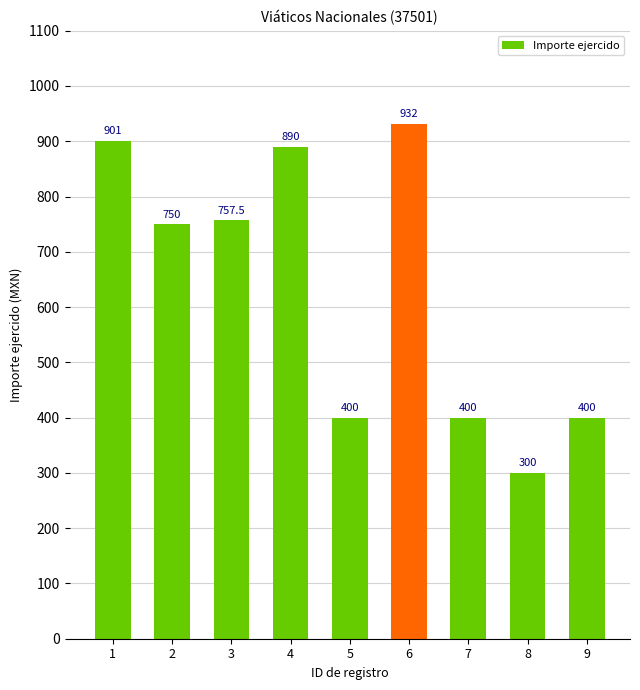

The value at 1 is 901.0. True or false?

True